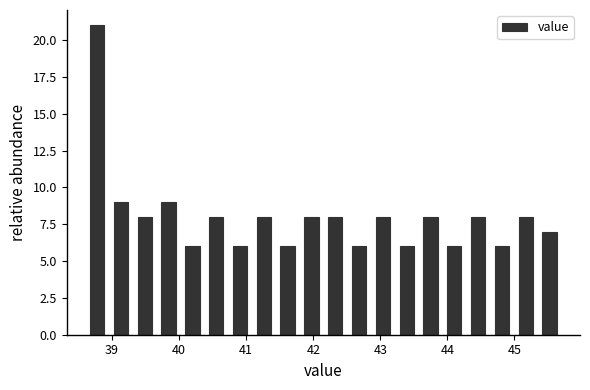

Around what value on the x-axis is the tallest bar? Give the approximate position of its centre, as read against the axis.

38.8